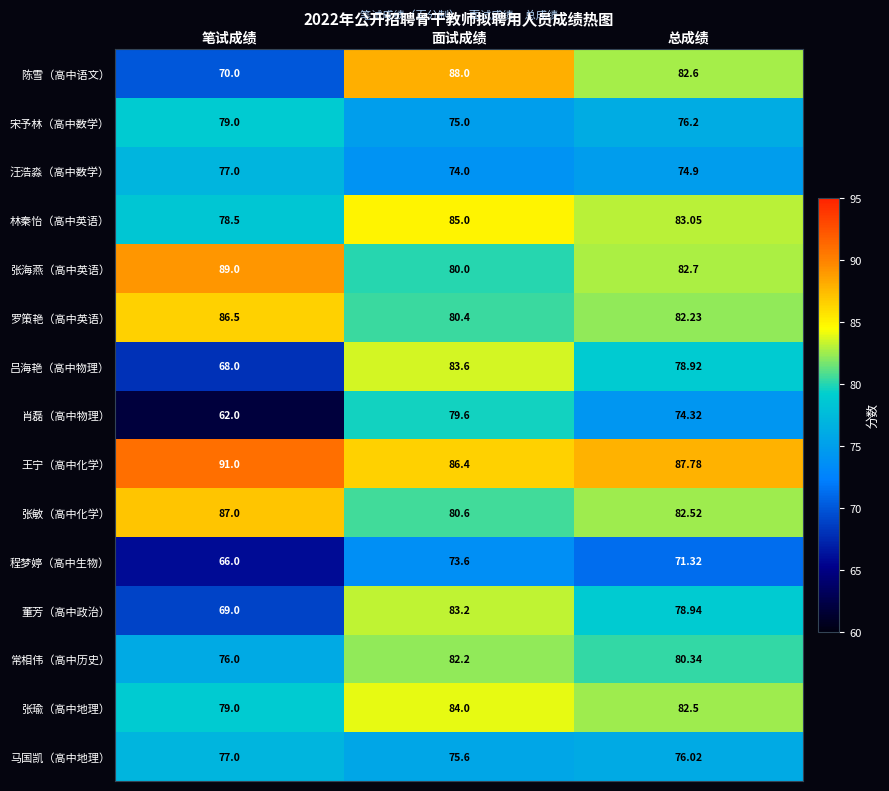

At which category is the sum across all series the highest?

面试成绩